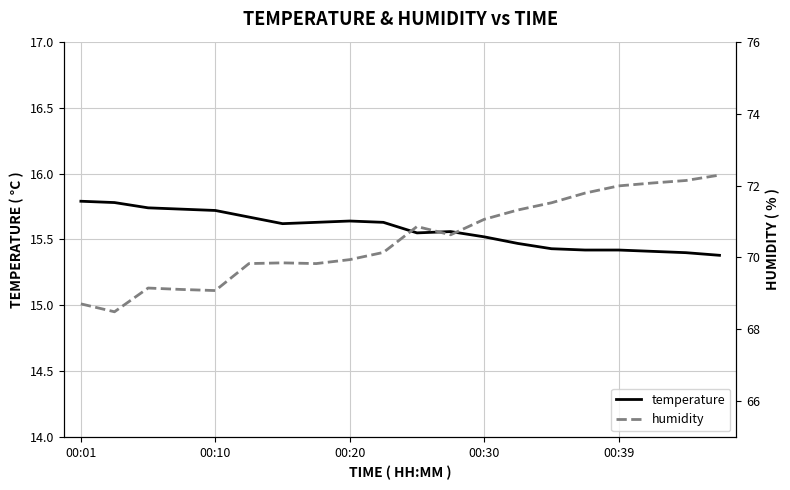

Rank the series by their maximum value, from lowest to highest.

temperature, humidity